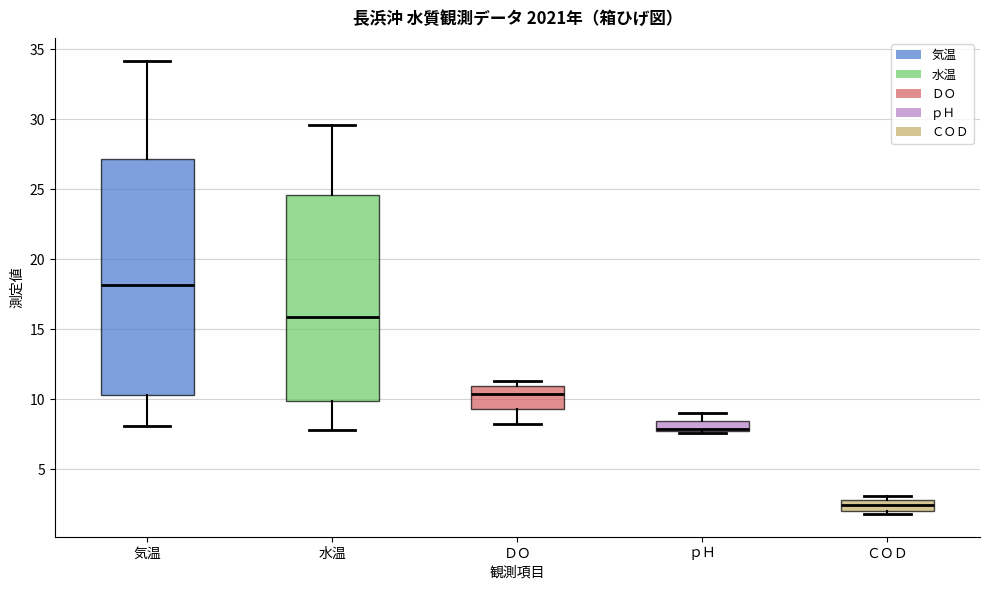

Reading left to right, read every box against the y-axis: the position of its median line, the range the box covers, and the ends of its whiskers. The values are not printed on the chart, so give them approximately, as read against the axis.

気温: median 18.0, box 10.5 to 27.0, whiskers 8.0 to 34.0
水温: median 16.0, box 10.0 to 24.5, whiskers 8.0 to 29.5
ＤＯ: median 10.5, box 9.5 to 11.0, whiskers 8.0 to 11.5
ｐＨ: median 8.0, box 7.5 to 8.5, whiskers 7.5 to 9.0
ＣＯＤ: median 2.5, box 2.0 to 3.0, whiskers 2.0 (just below the box's lower edge) to 3.0 (just above the box's upper edge)